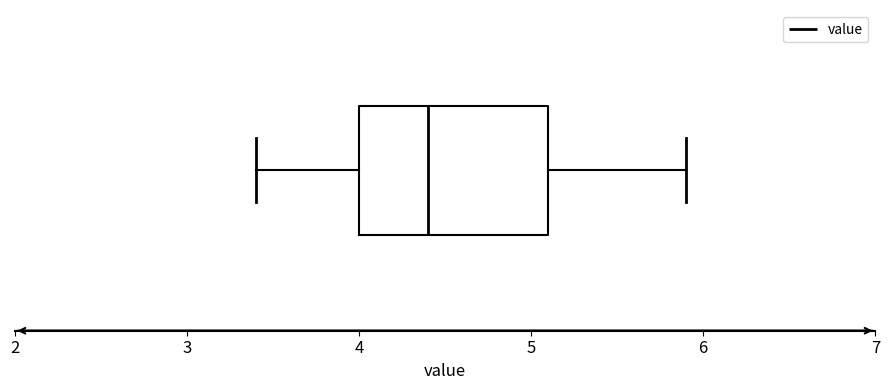

Where is the right edge of the box on the x-axis? The values are not printed on the chart, so give them approximately, as read against the axis.

5.1